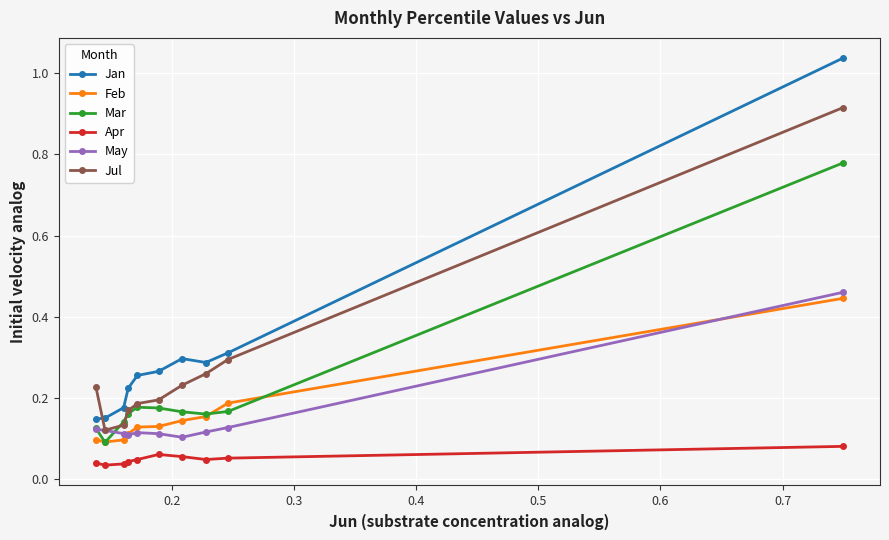

True or false: Feb and Jan cross at least once.

False